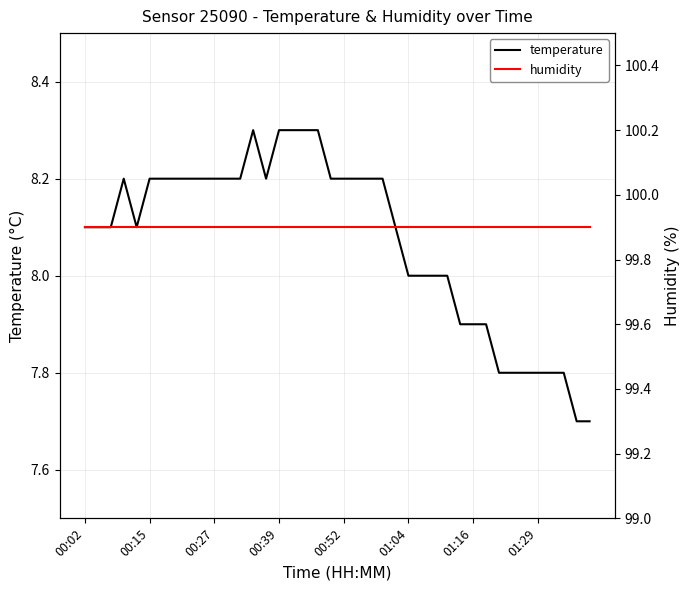

How many lines are shown in the chart?

2